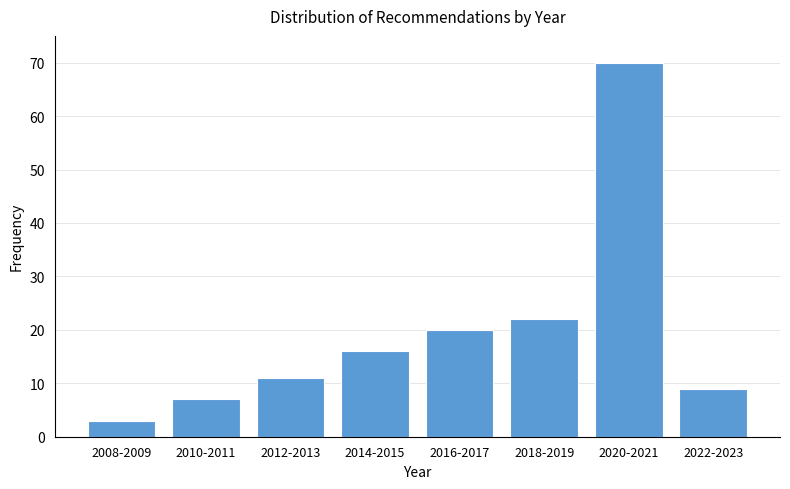

Reading left to right, extract all data points from this chart.

2008-2009=3	2010-2011=7	2012-2013=11	2014-2015=16	2016-2017=20	2018-2019=22	2020-2021=70	2022-2023=9